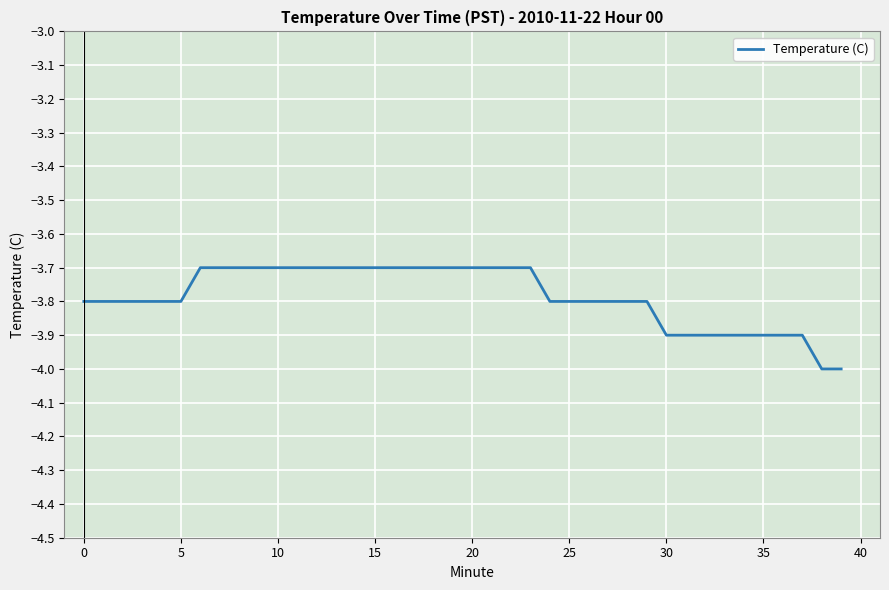

What is the greatest value displayed?

-3.7